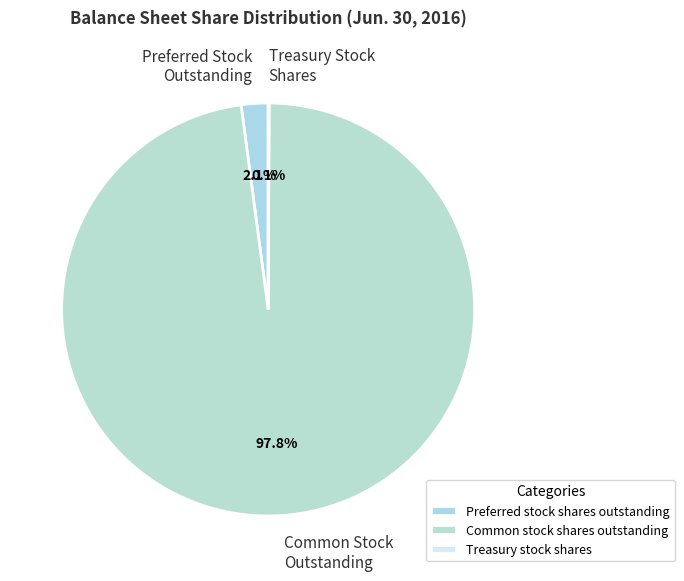

To the nearest percent, what is the combined percentage of Treasury stock shares and Preferred stock shares outstanding?

2%